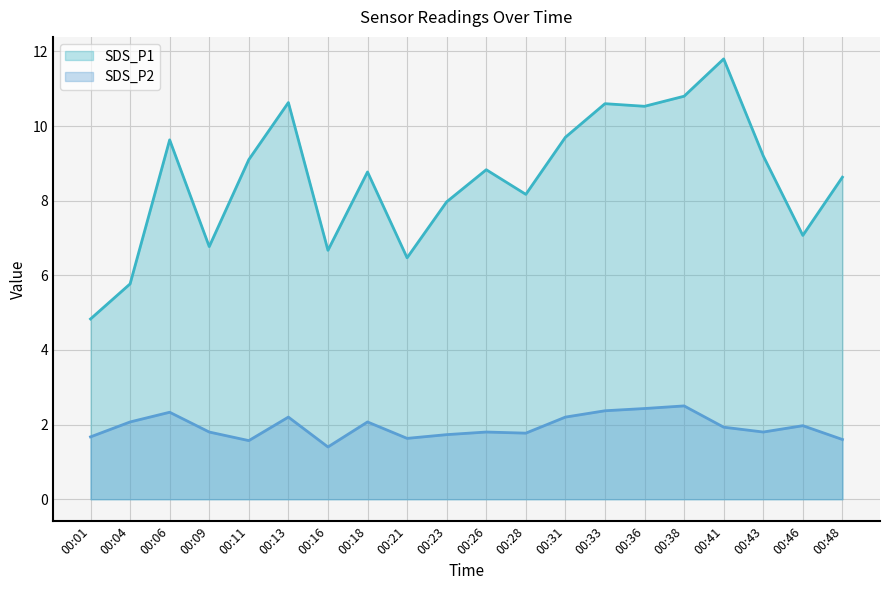

True or false: SDS_P2 has a value of 1.8 at 00:26.

True